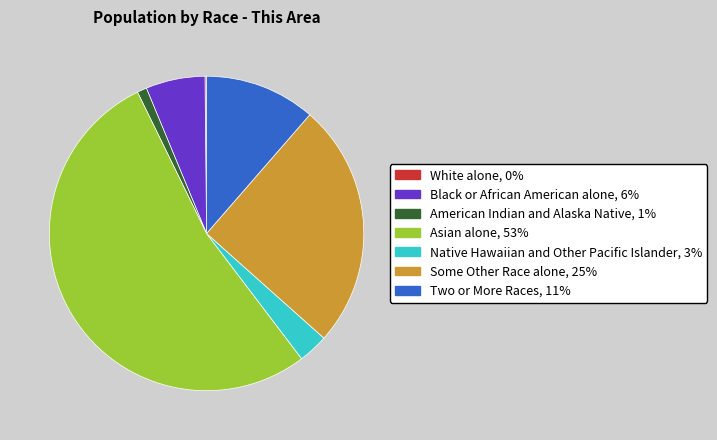

Is Asian alone the majority of the pie?

Yes